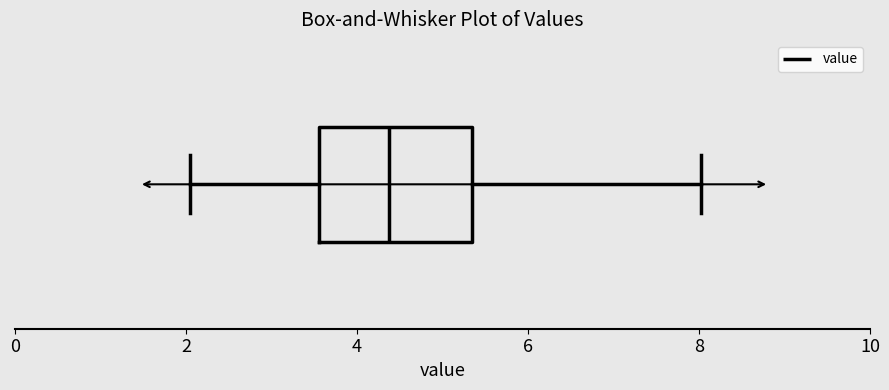

Transcribe this box plot: give where the median line is, the range the box spans, and where the two whiskers end, as read against the x-axis. The values are not printed on the chart, so give them approximately, as read against the axis.

median 4.4, box 3.6 to 5.4, whiskers 2.0 to 8.0